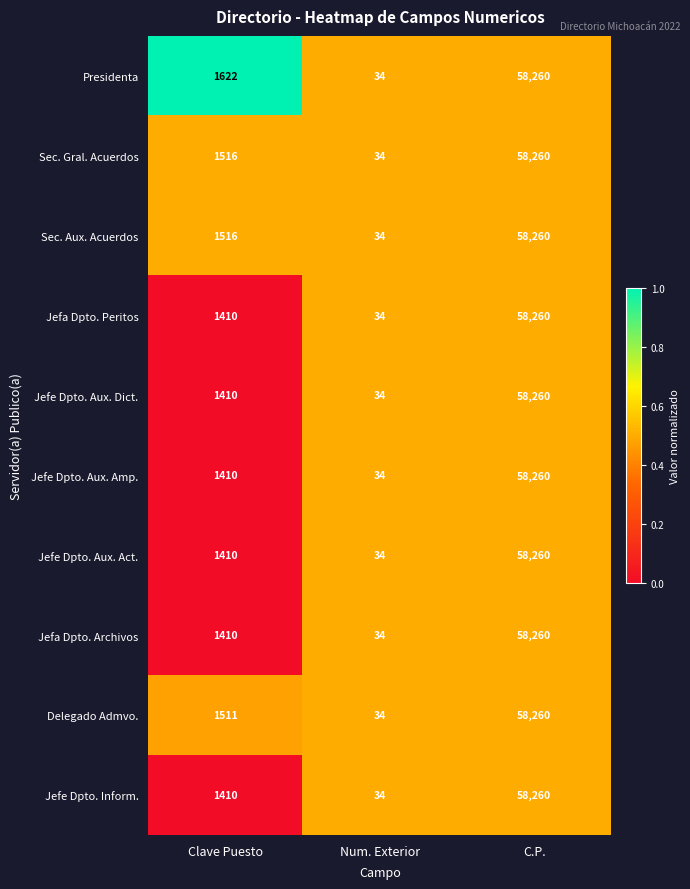

Which category has the lowest value in the Jefa Dpto. Peritos series?

Num. Exterior